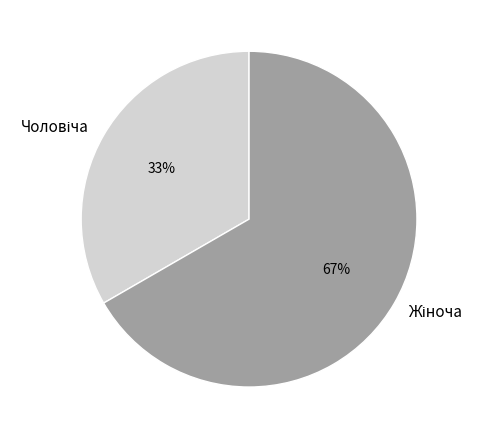

Does any single category account for the majority?

Yes